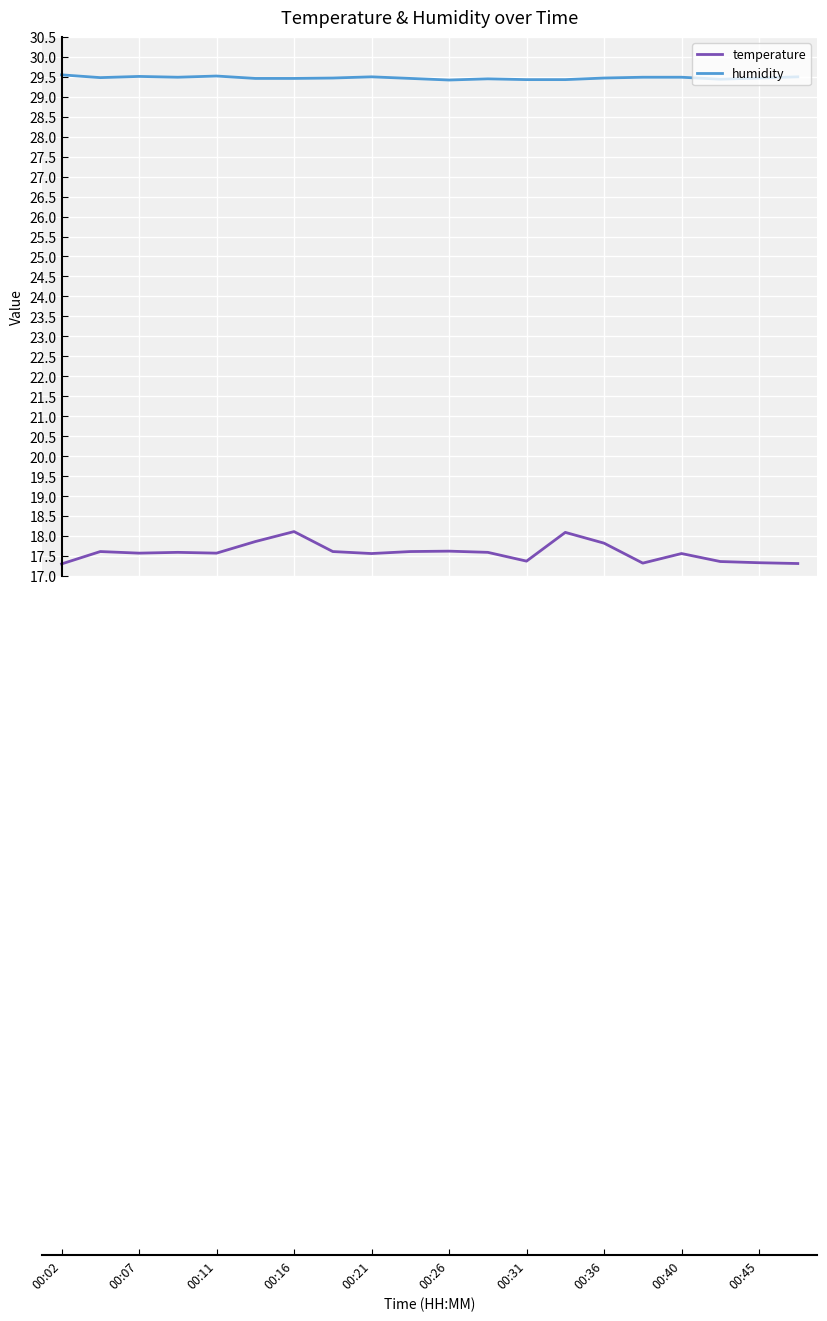

What is the maximum value shown in the chart?

29.6